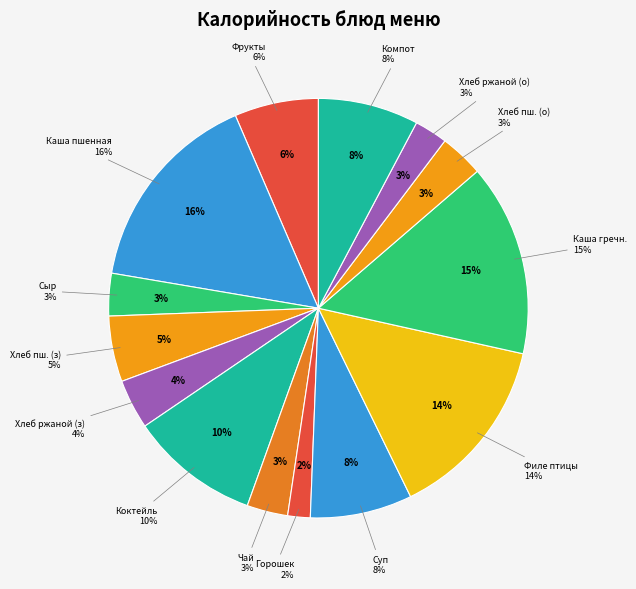

Approximately how many times larger is the value at Коктейль молочный compared to Сыр порциями?

3.1